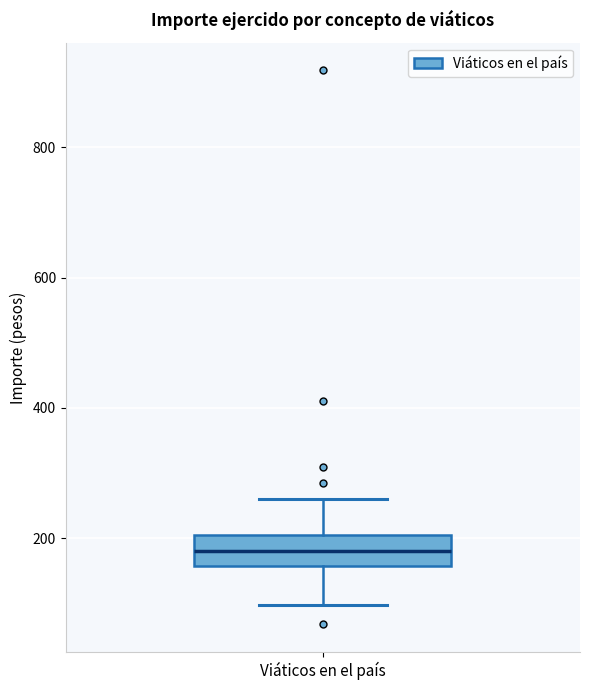

Where does the lower whisker of the box for Viáticos en el país end on the y-axis? The values are not printed on the chart, so give them approximately, as read against the axis.

100